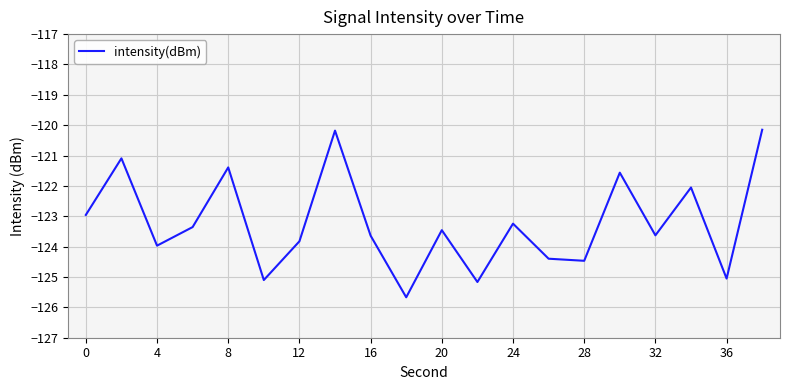

What is the minimum value shown in the chart?

-125.7